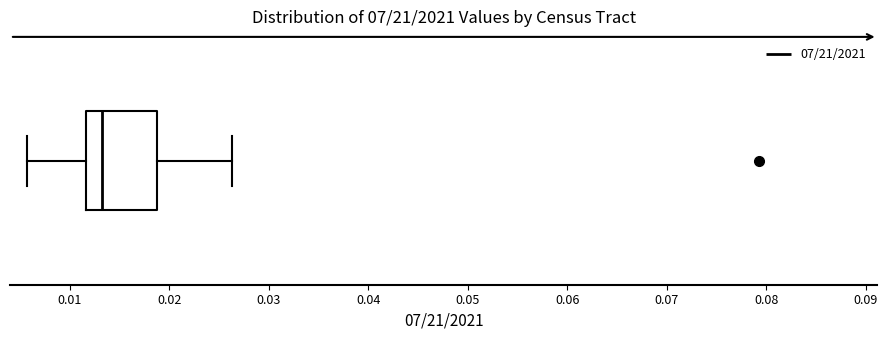

Where does the left whisker of the box end on the x-axis? The values are not printed on the chart, so give them approximately, as read against the axis.

0.006